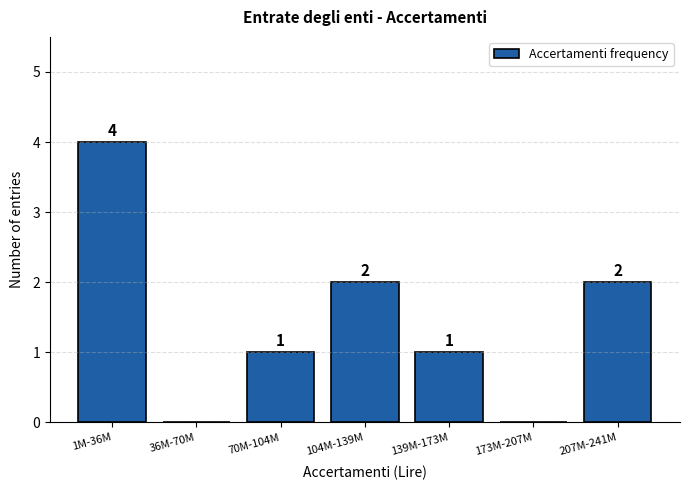

Reading right to left, what are all the values shown in this chart?

207M-241M=2	173M-207M=0	139M-173M=1	104M-139M=2	70M-104M=1	36M-70M=0	1M-36M=4